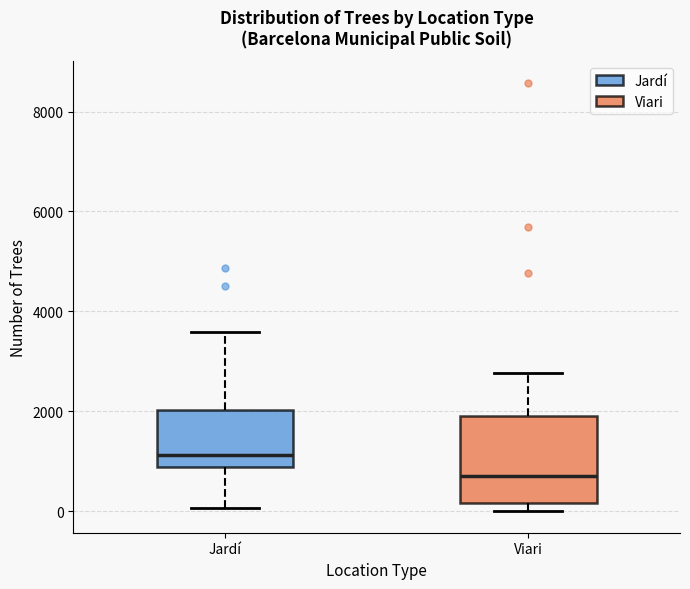

Comparing the boxes themselves (not the whiskers), which one is the tallest?

Viari